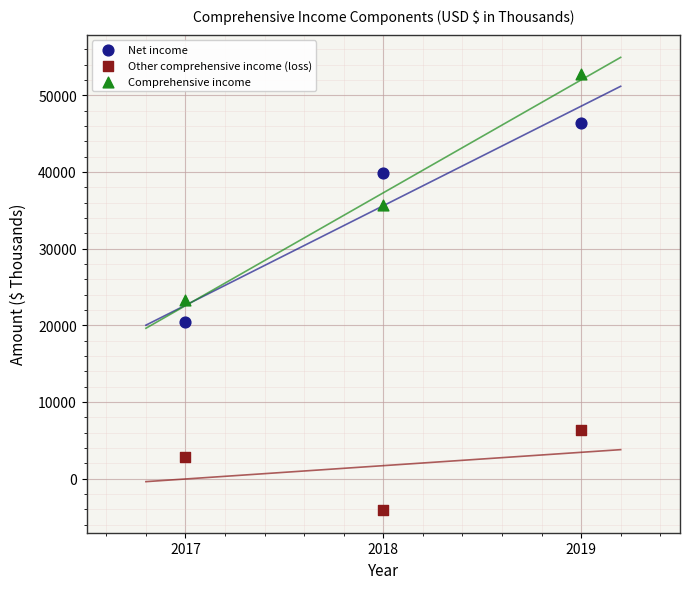

Which series has the widest spread of Y values?

Comprehensive income